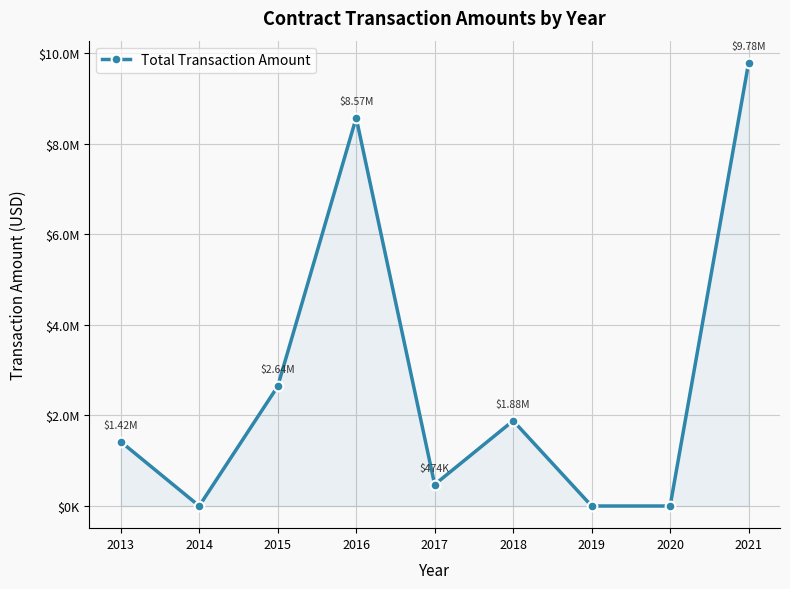

Is this an area chart (filled region under the line)?

Yes